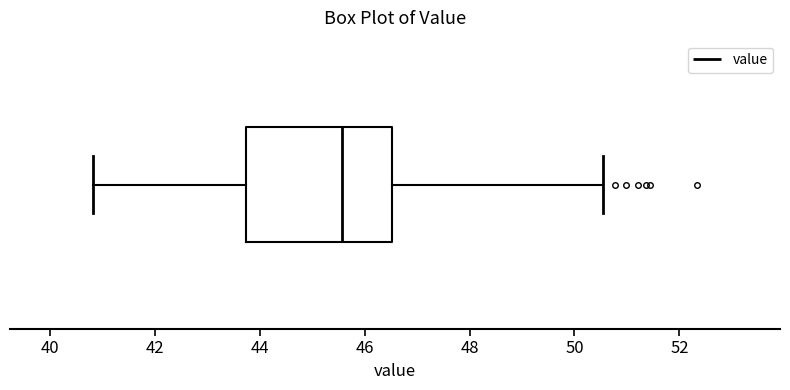

Transcribe this box plot: give where the median line is, the range the box spans, and where the two whiskers end, as read against the x-axis. The values are not printed on the chart, so give them approximately, as read against the axis.

median 45.6, box 43.8 to 46.6, whiskers 40.8 to 50.6